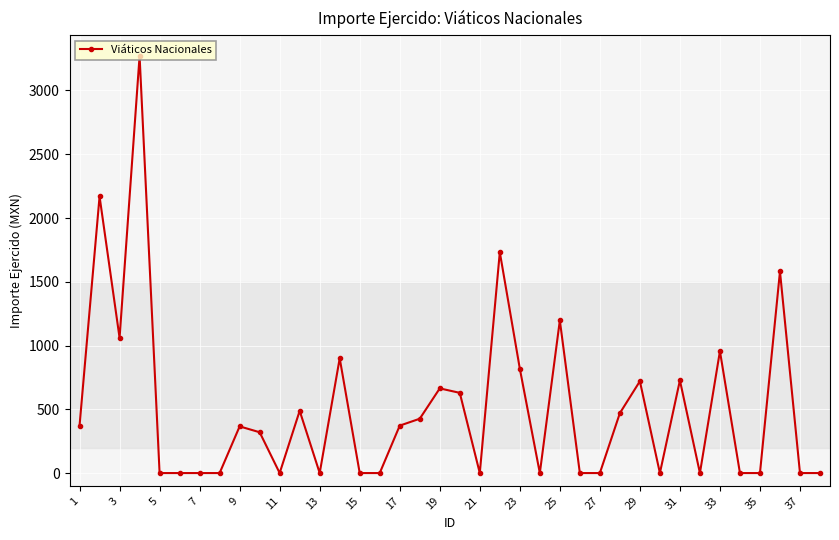

How many values are below 366?

19